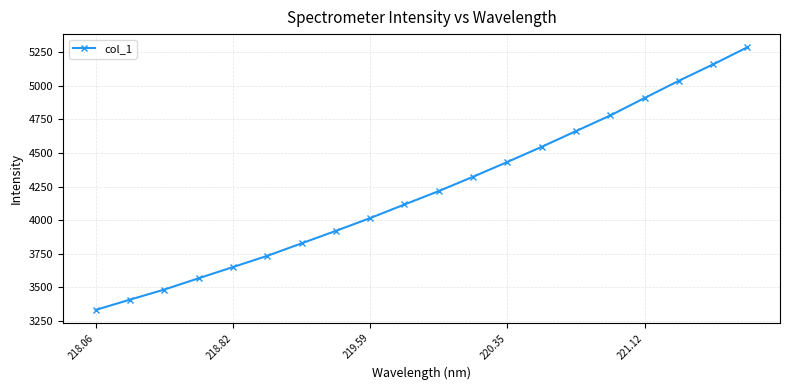

How many lines are shown in the chart?

1